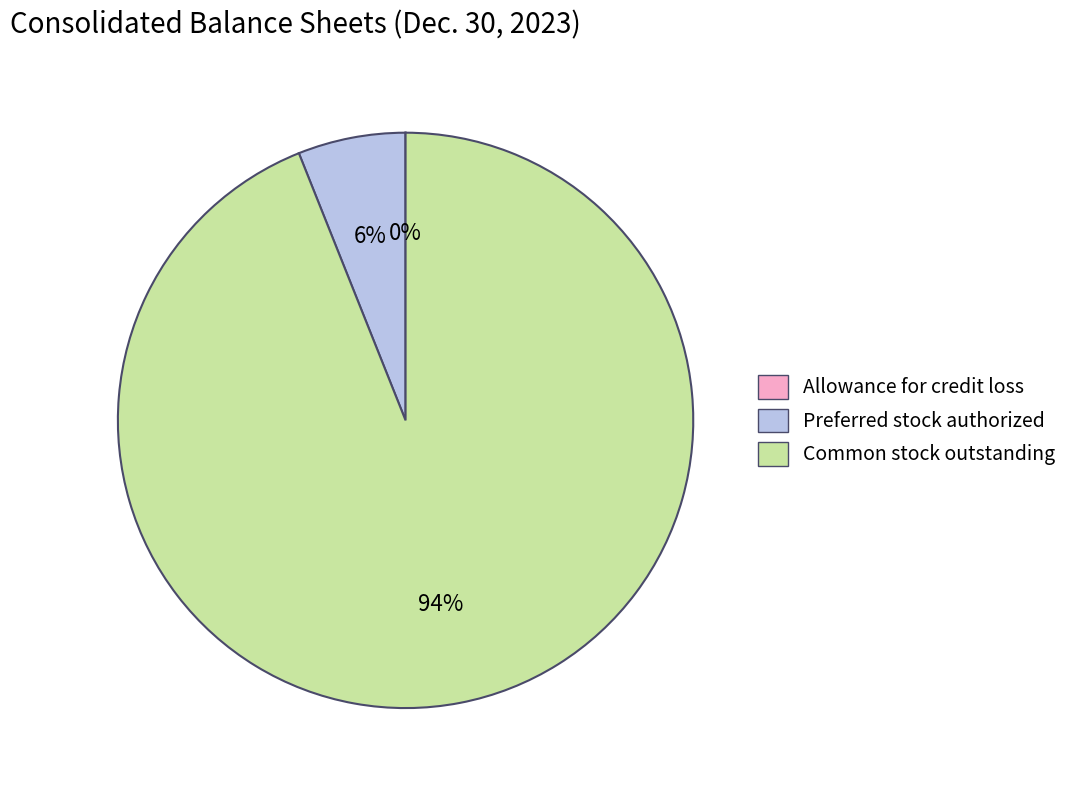

Is there any slice that represents more than half of the pie?

Yes